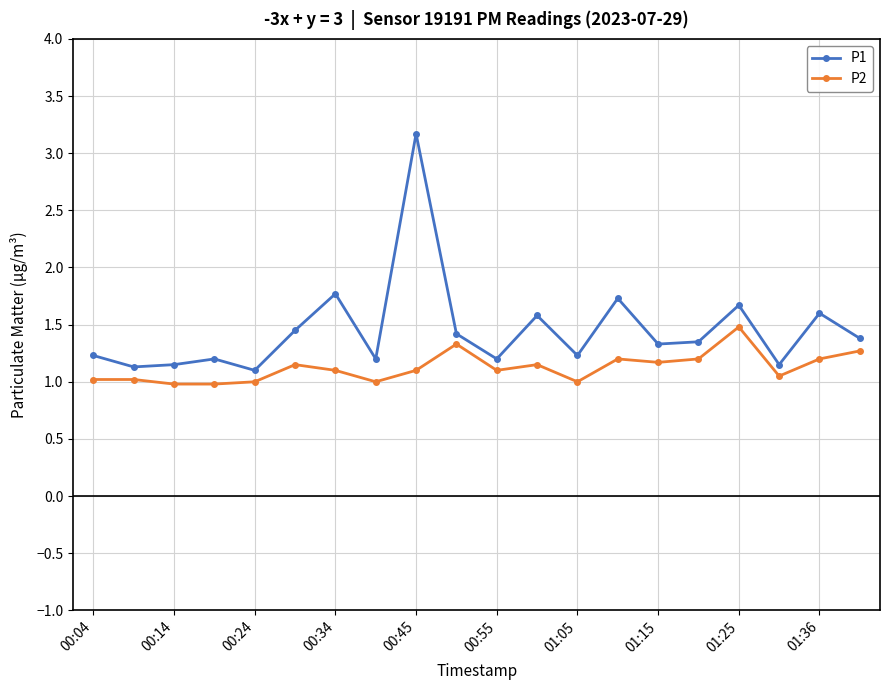

What is the difference between the maximum and minimum values in the P2 series?

0.5